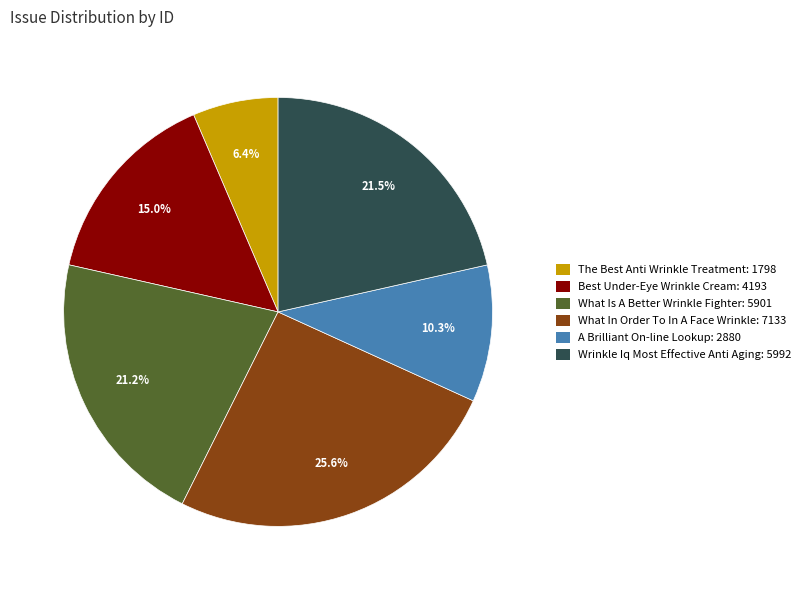

Count the number of slices in the pie.

6